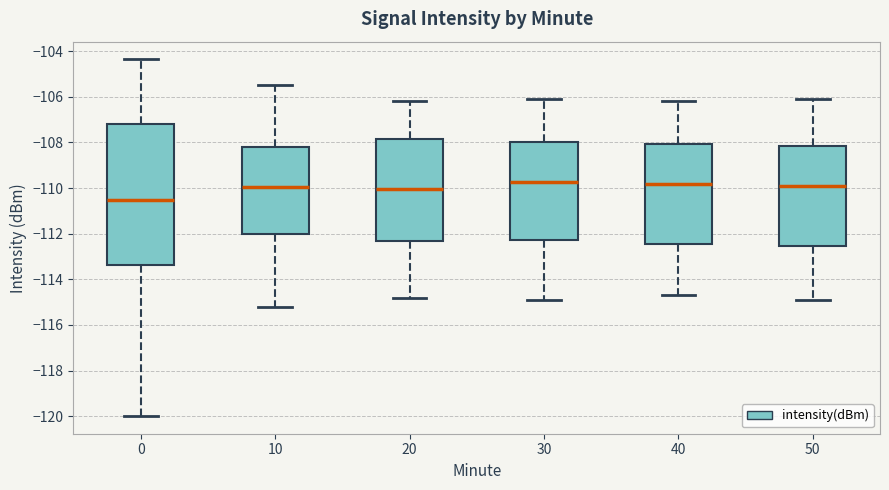

Comparing the boxes themselves (not the whiskers), which one is the tallest?

0